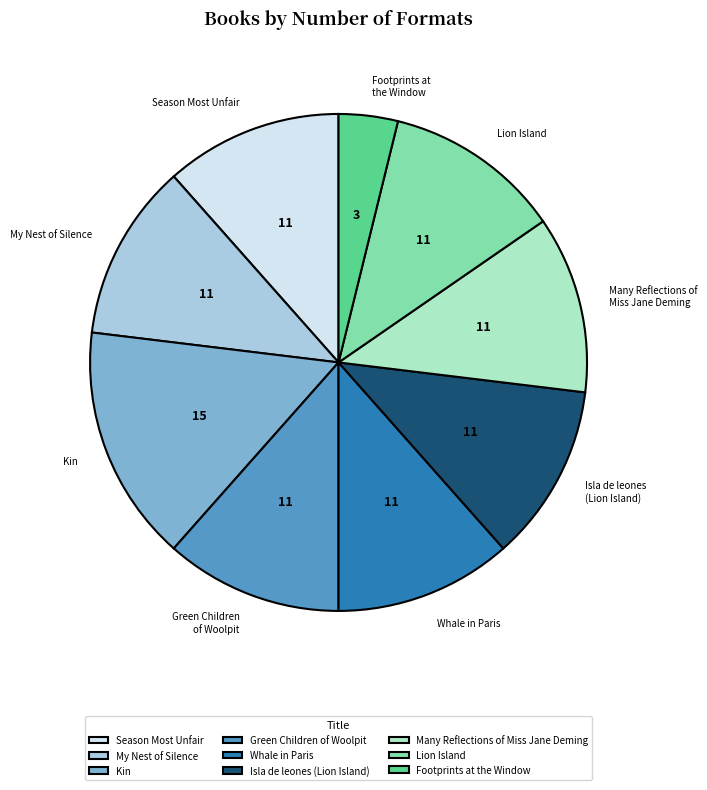

What is the ratio of the value at Footprints at the Window to the value at Lion Island?

0.3